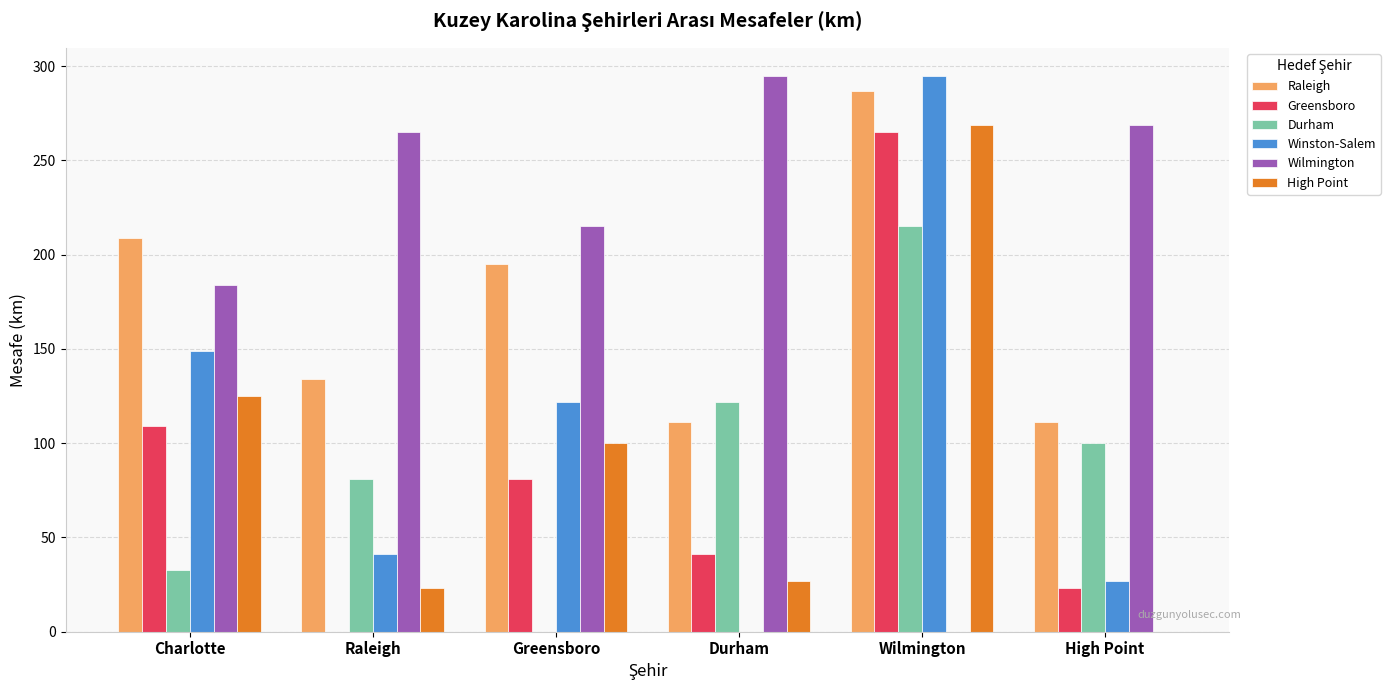

At which label does Durham reach its peak?

Wilmington